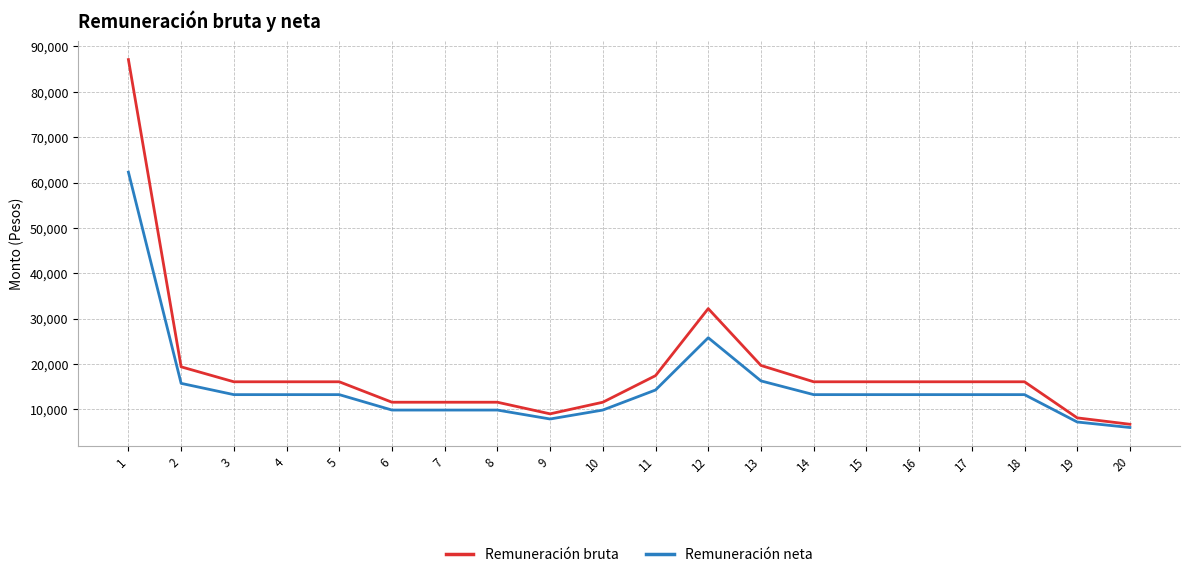

What is the lowest value of the Remuneración bruta series?

6742.4